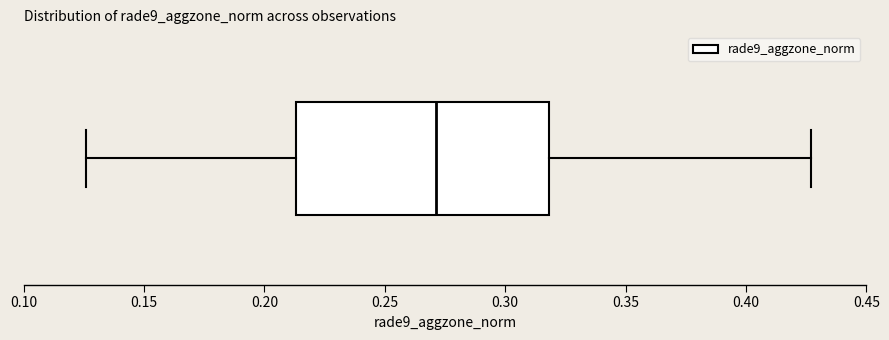

Transcribe this box plot: give where the median line is, the range the box spans, and where the two whiskers end, as read against the x-axis. The values are not printed on the chart, so give them approximately, as read against the axis.

median 0.270, box 0.215 to 0.320, whiskers 0.125 to 0.425